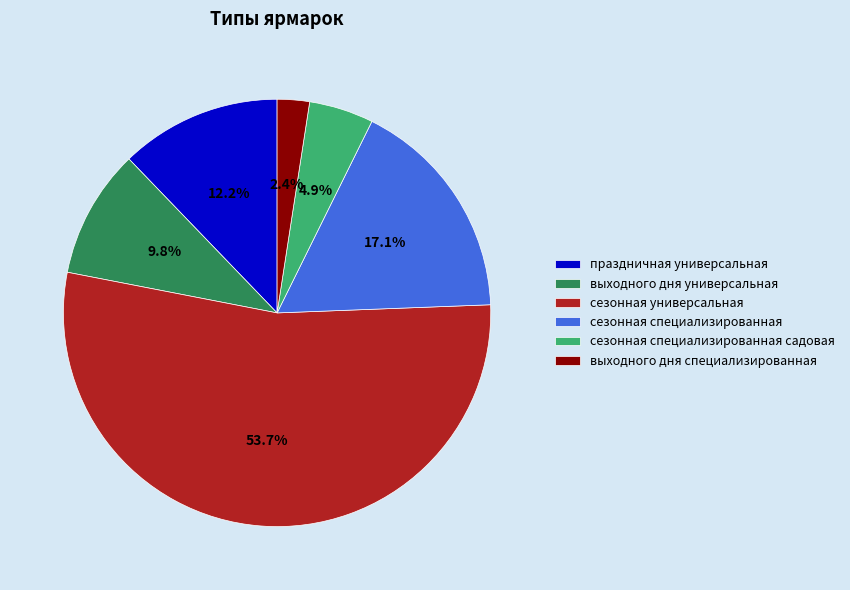

To the nearest percent, what is the average slice percentage?

17%